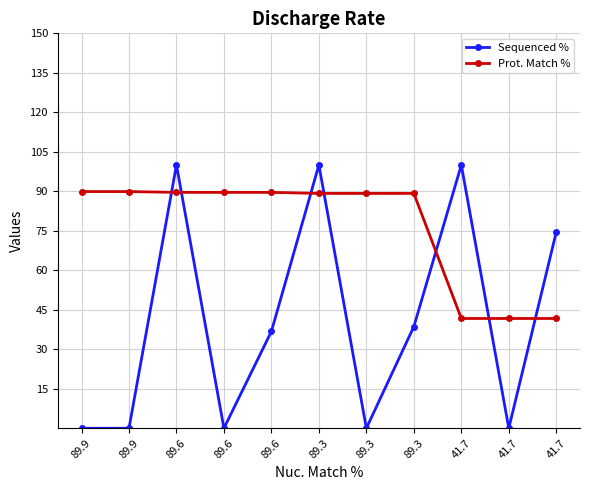

Is it true that Sequenced % equals 0.0 at 41.7?

True